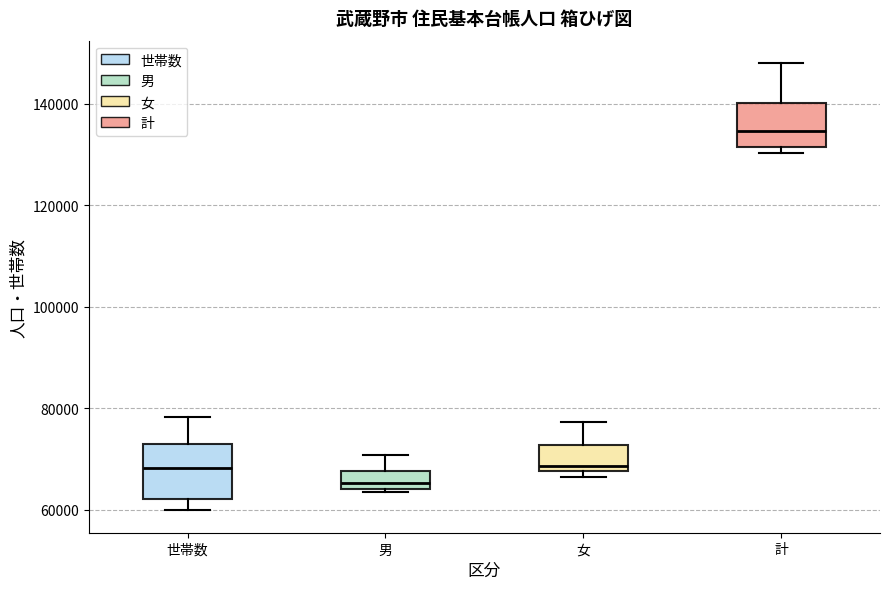

Which box has the highest median line?

計